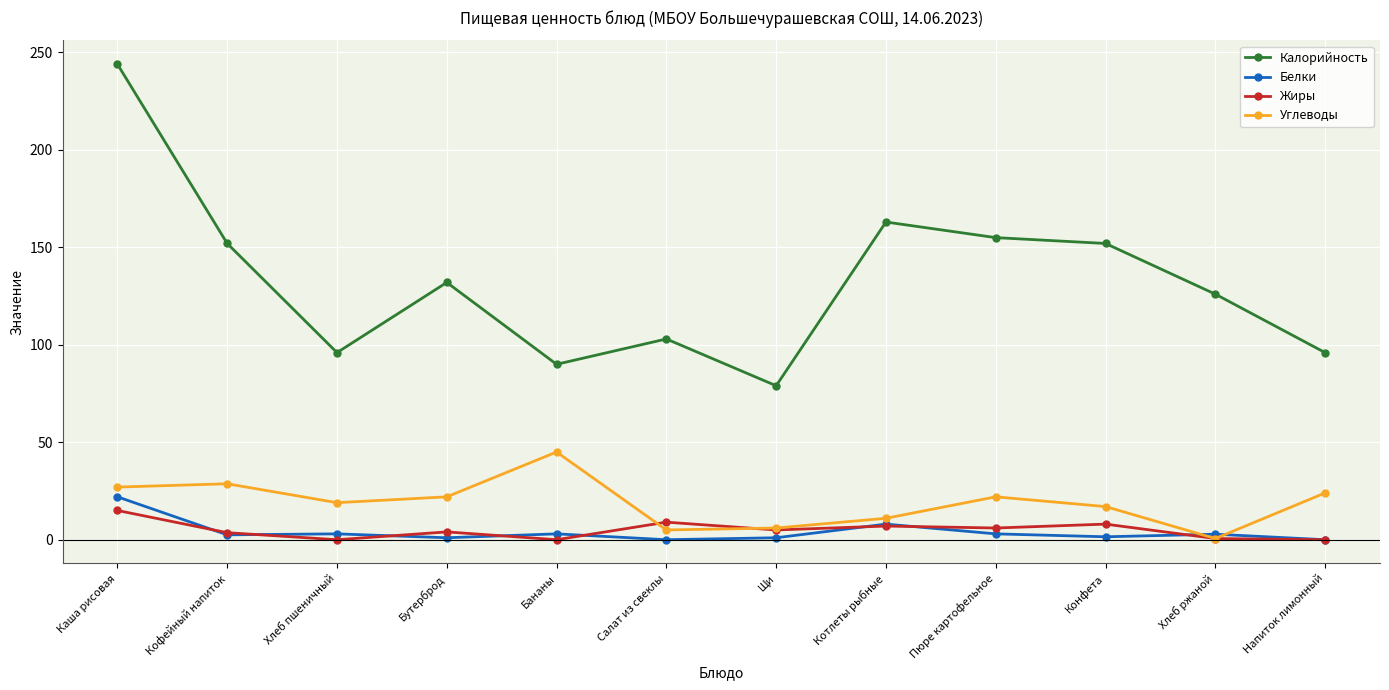

True or false: Углеводы has more than 0 interior local peaks.

True